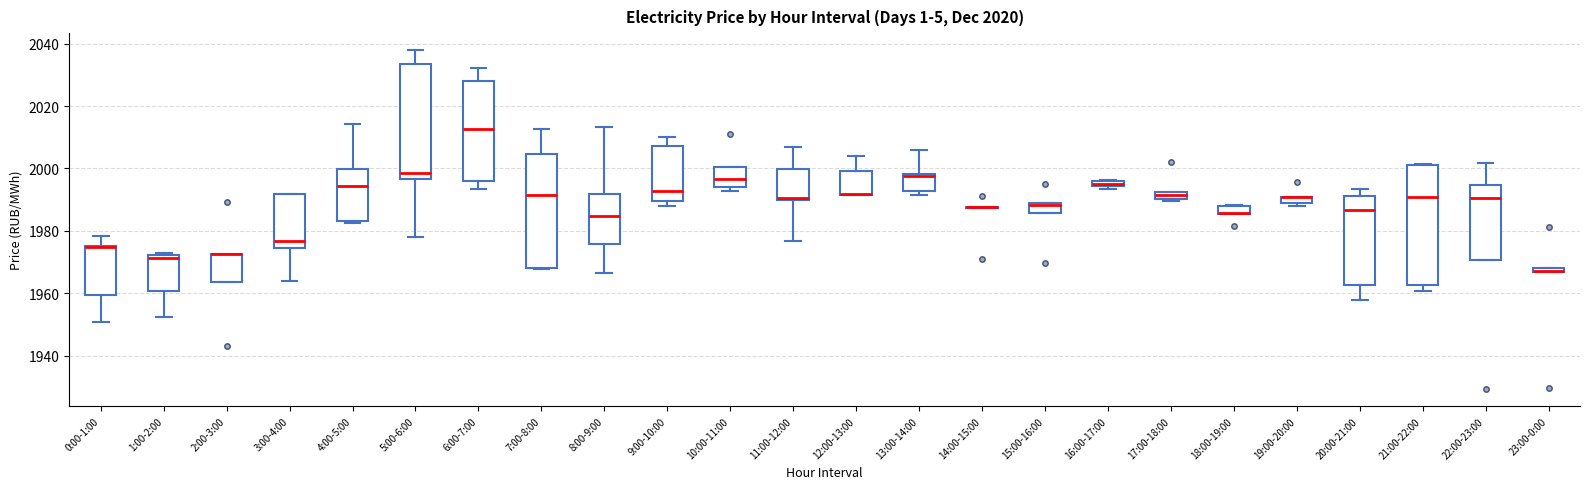

Where does the lower whisker of the box for 20:00-21:00 end on the y-axis? The values are not printed on the chart, so give them approximately, as read against the axis.

1958